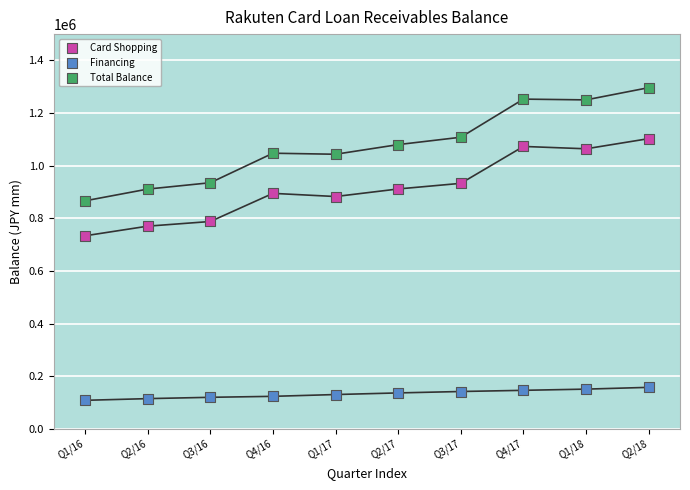

Which series contains the highest Y value?

Total Balance